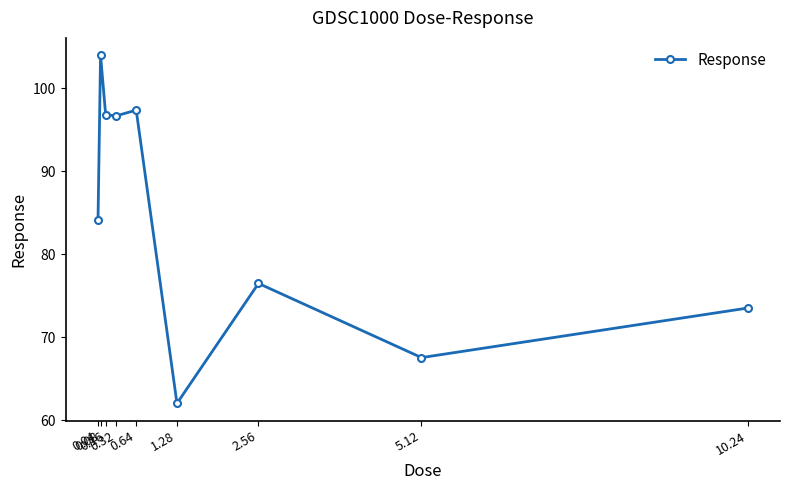

What is the label of the 7th point from the left?

2.56